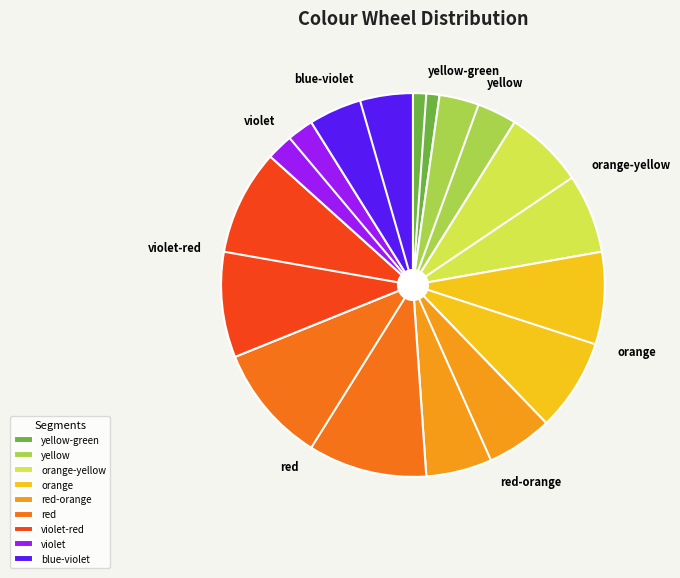

Does any single category account for the majority?

No